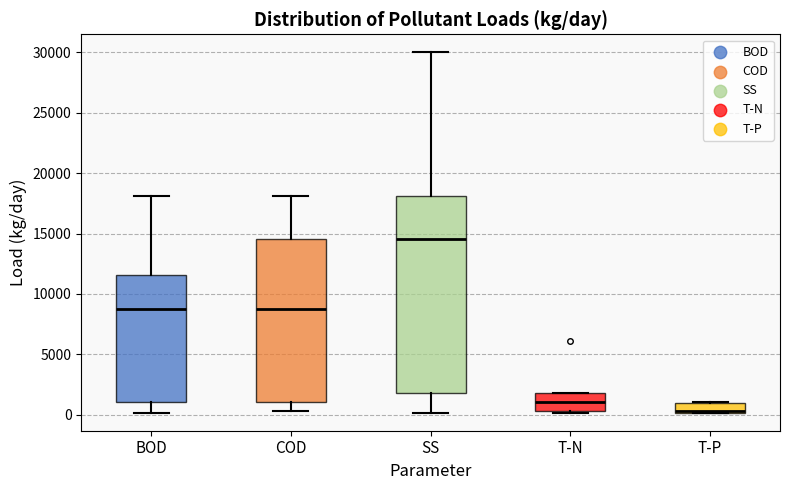

Where does the lower whisker of the box for COD end on the y-axis? The values are not printed on the chart, so give them approximately, as read against the axis.

500